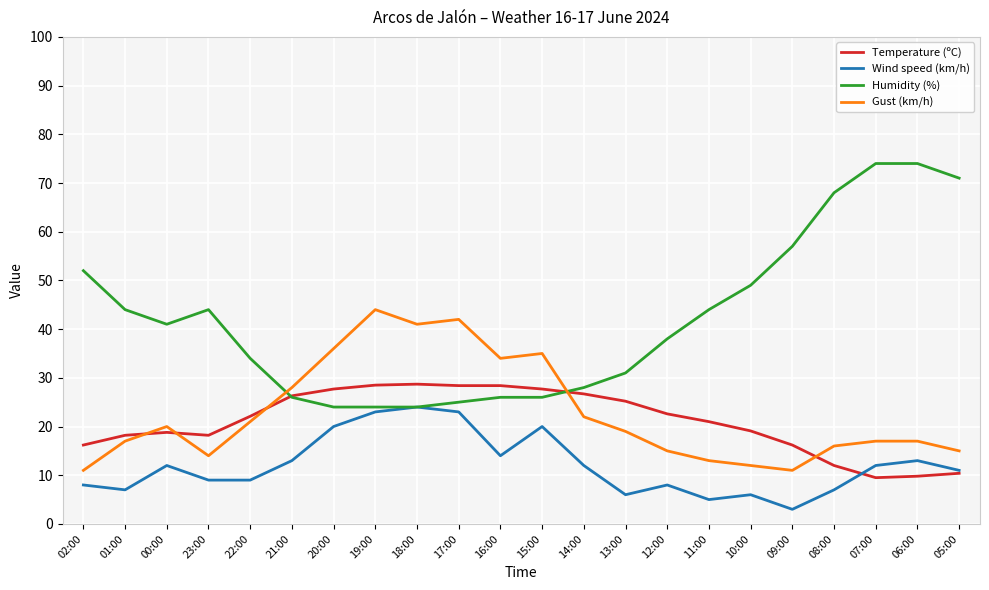

Read the Wind speed (km/h) value at 08:00.

7.0